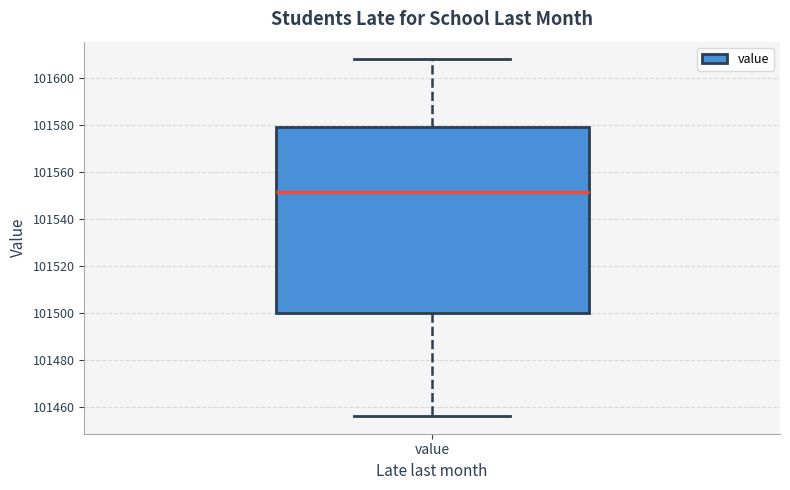

Transcribe this box plot: give where the median line is, the range the box spans, and where the two whiskers end, as read against the y-axis. The values are not printed on the chart, so give them approximately, as read against the axis.

median 101552, box 101500 to 101580, whiskers 101456 to 101608